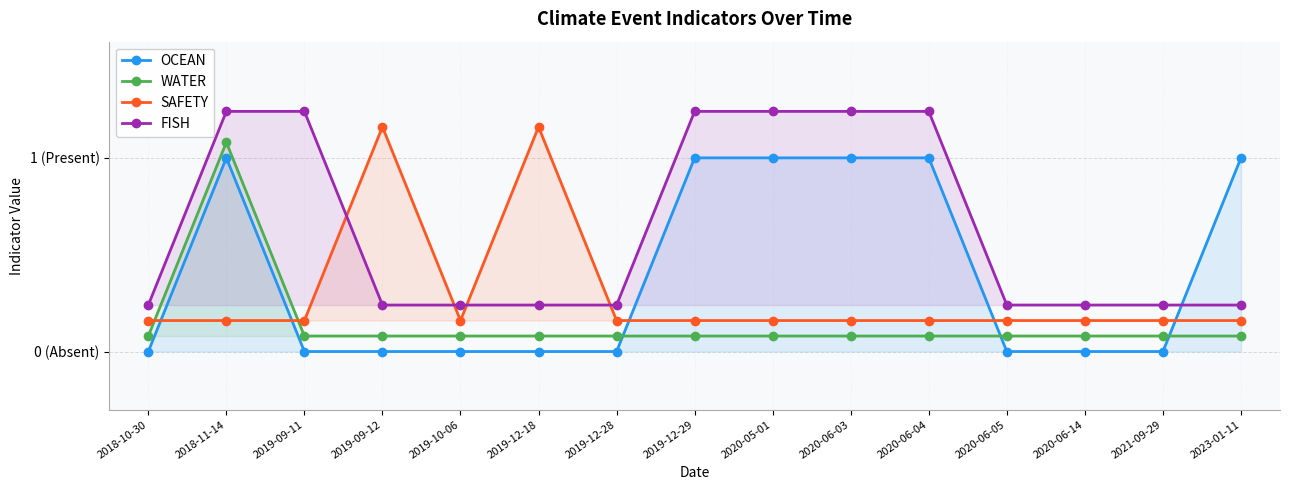

At how many categories does at least one series exceed 0?

15